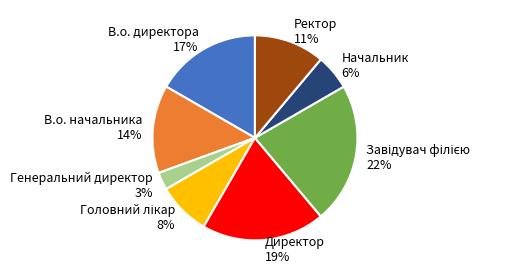

True or false: Генеральний директор 3% accounts for 3% of the total.

True